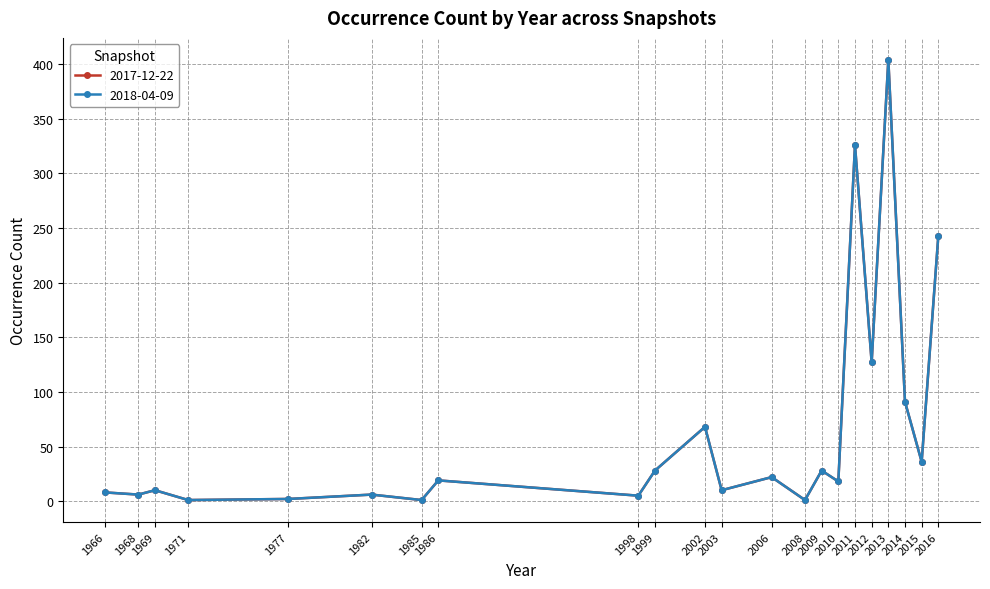

Which series has the largest total across all categories?

2017-12-22